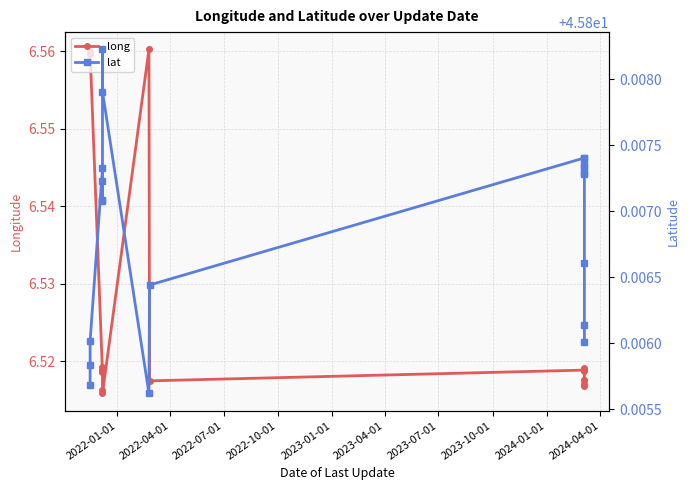

True or false: long has more than 2 points higher than both neighbors.

True